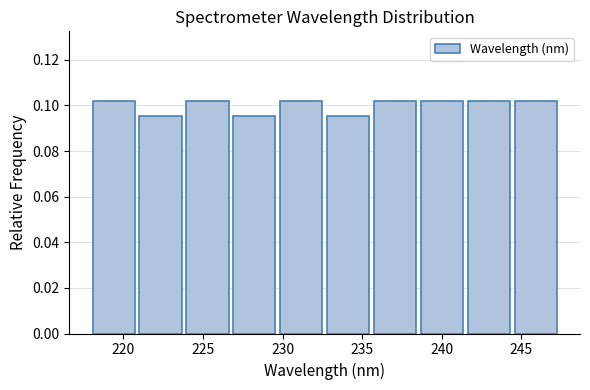

Reading left to right, transcribe this chart: for each bar, give the range it covers on the x-axis and its height. Neither the bar edges nor the heights are printed on the chart, so give them approximately, as read against the axes.

218.0 to 221.0: 0.102
221.0 to 224.0: 0.096
224.0 to 227.0: 0.102
227.0 to 230.0: 0.096
230.0 to 233.0: 0.102
233.0 to 235.5: 0.096
235.5 to 238.5: 0.102
238.5 to 241.5: 0.102
241.5 to 244.5: 0.102
244.5 to 247.5: 0.102